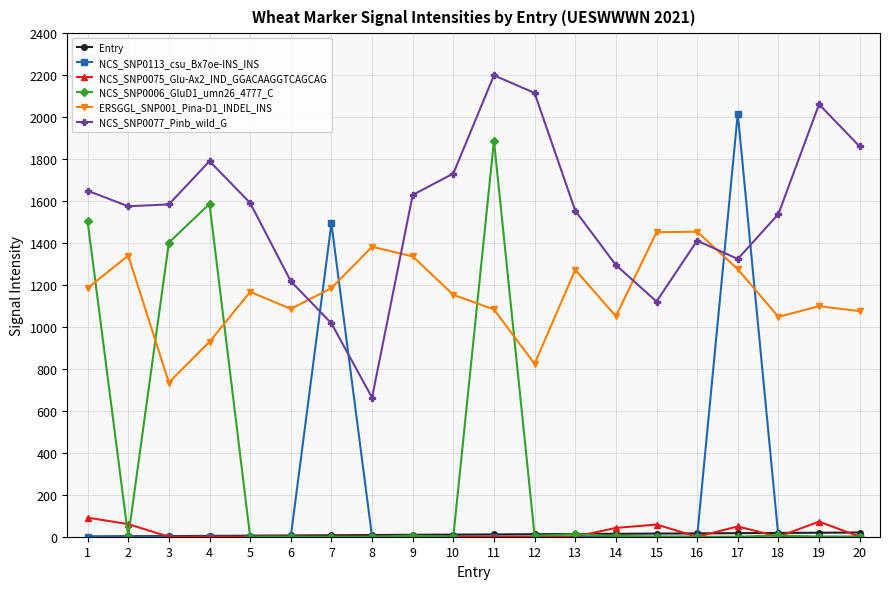

Which series has the largest range (max minus min)?

NCS_SNP0113_csu_Bx7oe-INS_INS